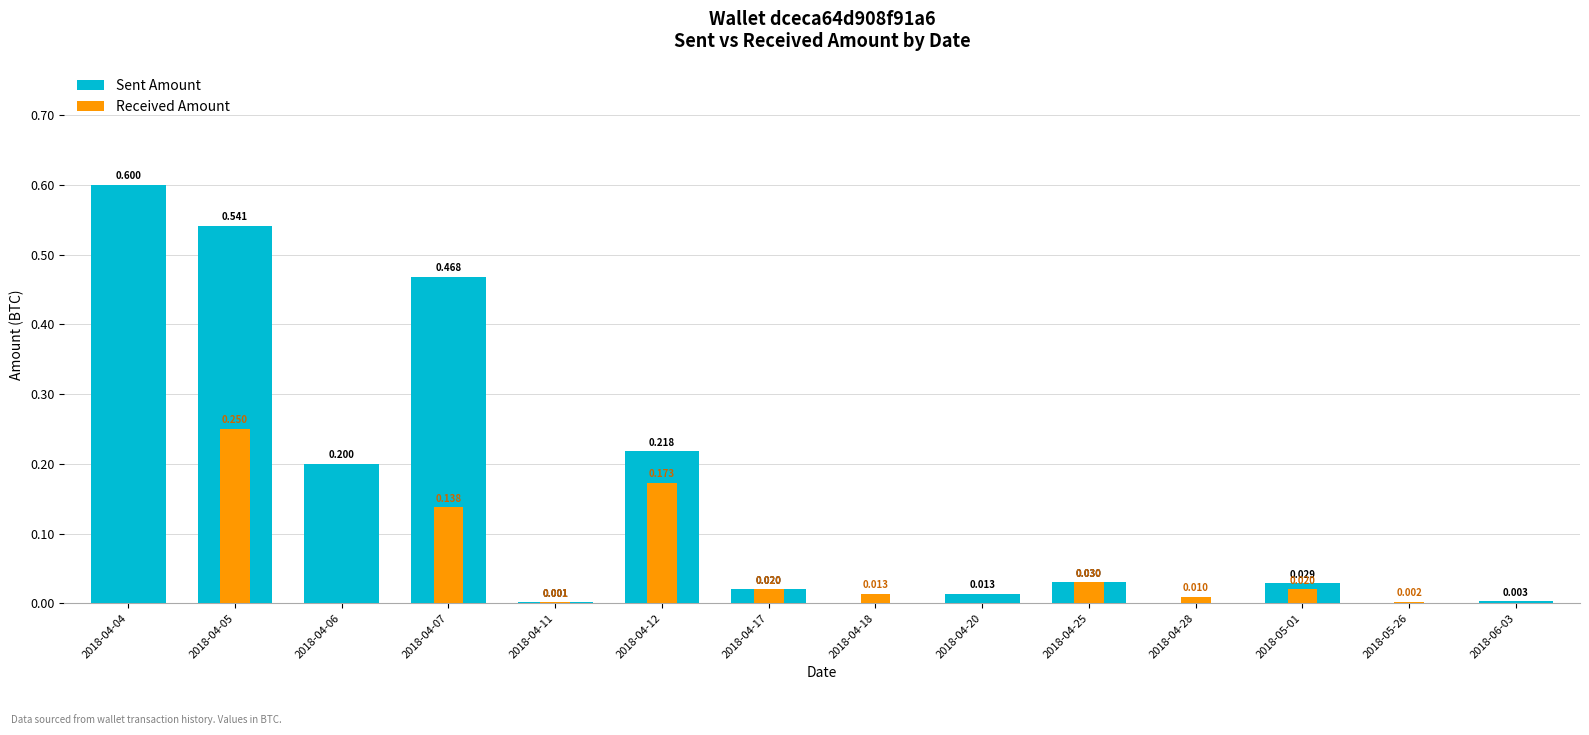

At how many categories does at least one series exceed 0?

14